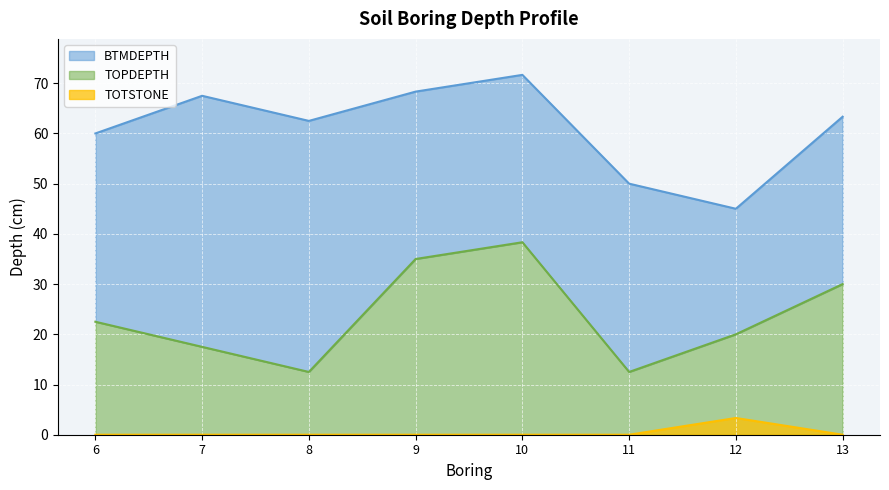

Is it true that TOTSTONE equals 0.0 at 6?

True